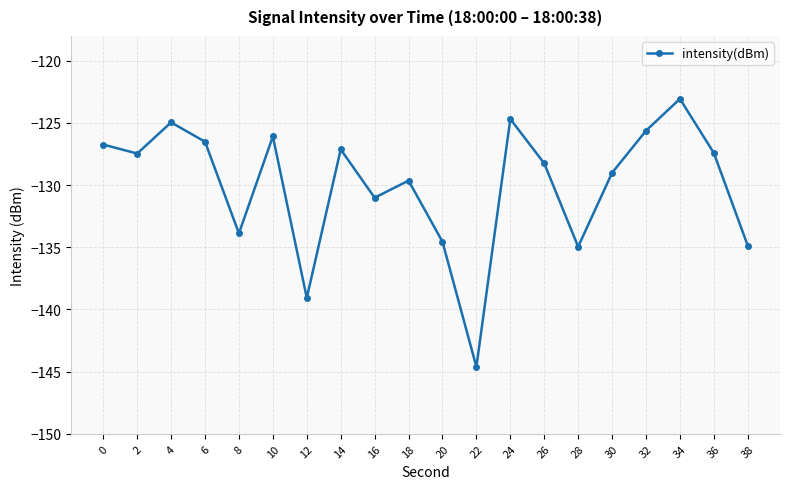

What is the average value?

-130.0